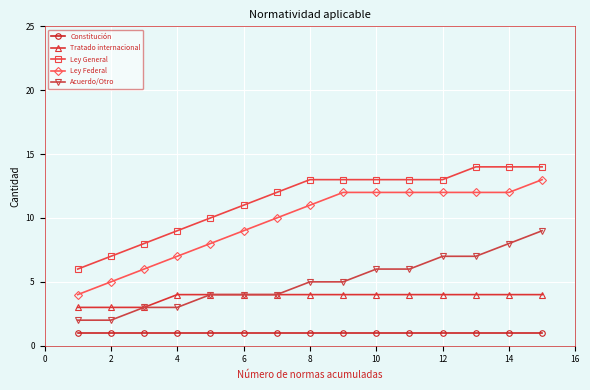

List the series in order of their peak value, highest first.

Ley General, Ley Federal, Acuerdo/Otro, Tratado internacional, Constitución